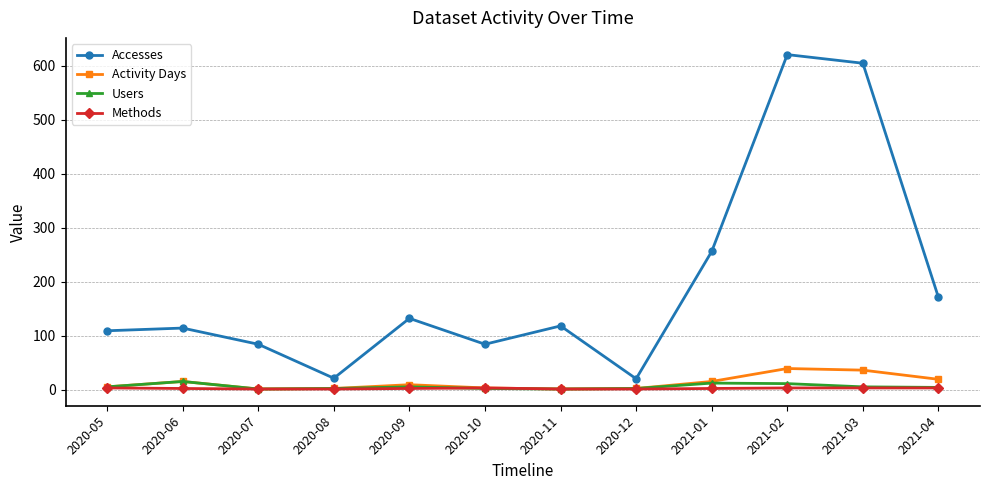

What is the lowest value of the Accesses series?

20